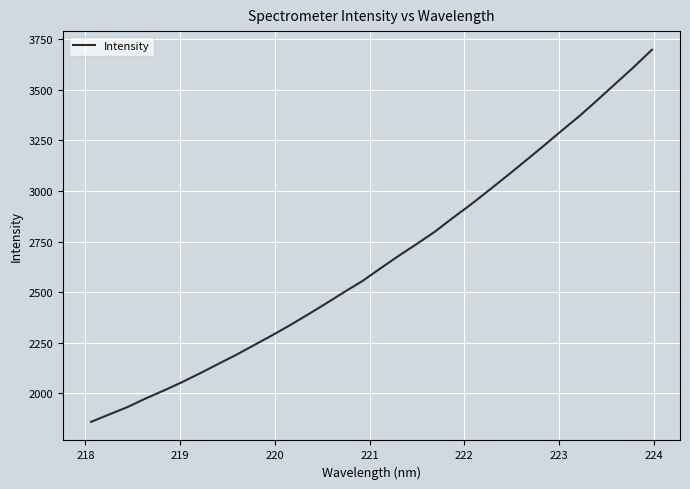

What is the difference between the maximum and minimum values?

1841.7